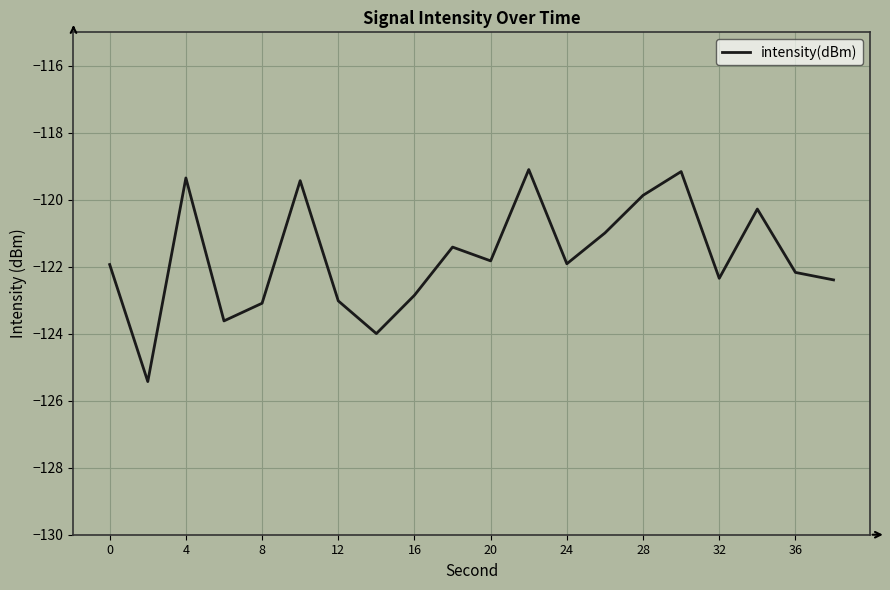

How many interior local peaks (higher than both neighbors) does the data have?

6